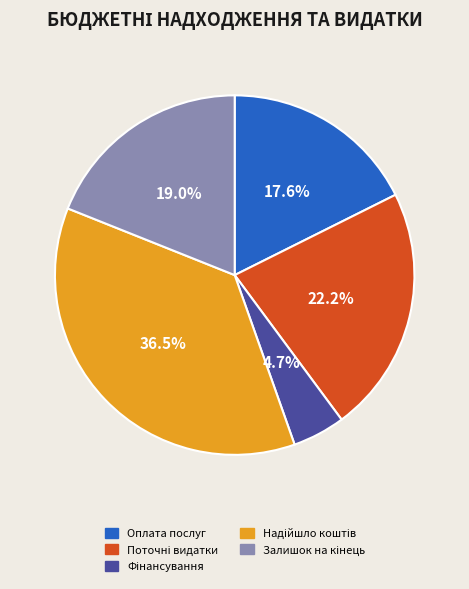

Is there a majority slice in this chart?

No